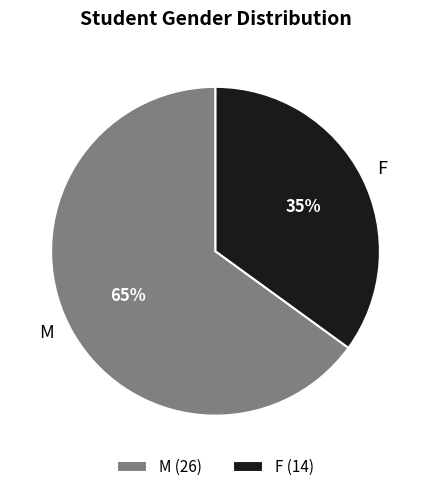

To the nearest percent, what is the difference between the largest and smallest slice percentages?

30%